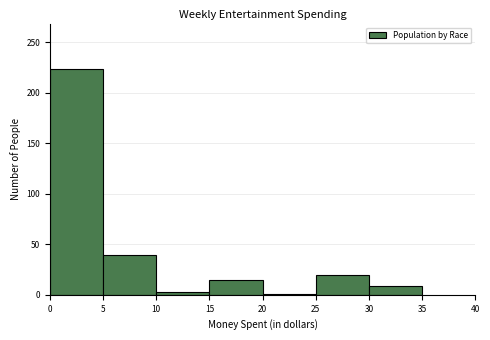

Which range on the x-axis has the tallest bar?

0 to 5